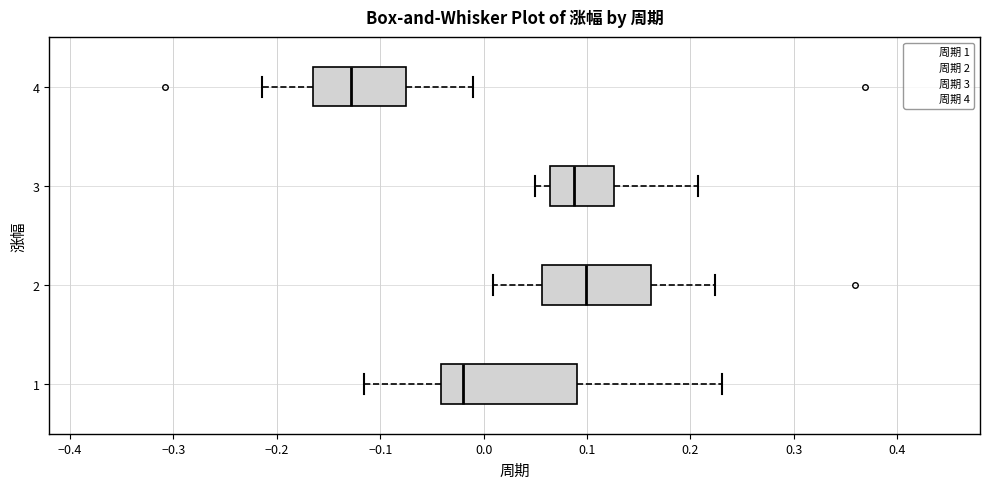

Where does the left whisker of the box at y = 3 end on the x-axis? The values are not printed on the chart, so give them approximately, as read against the axis.

0.05